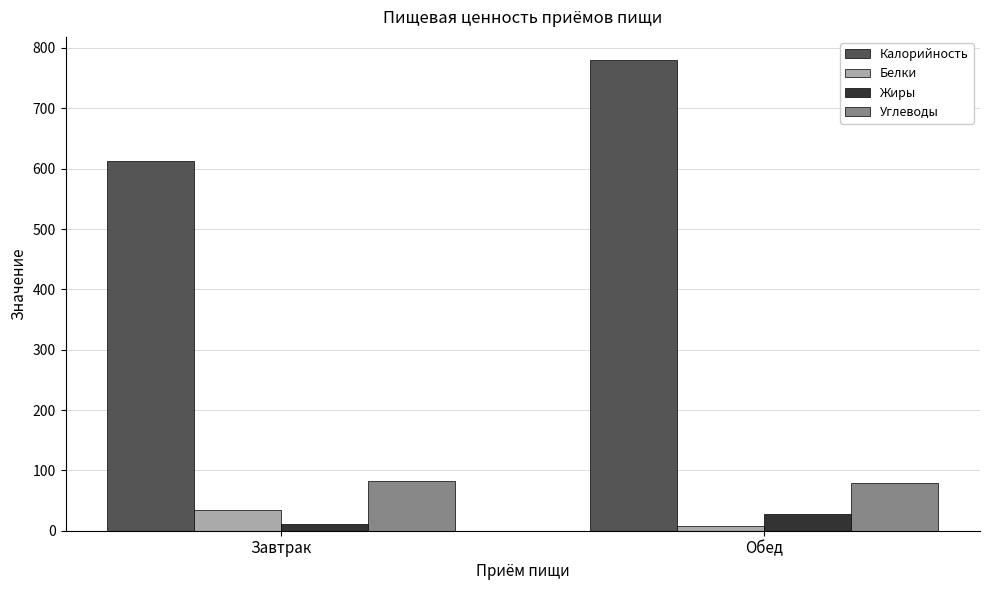

Rank the series at Обед from lowest to highest value.

Белки, Жиры, Углеводы, Калорийность